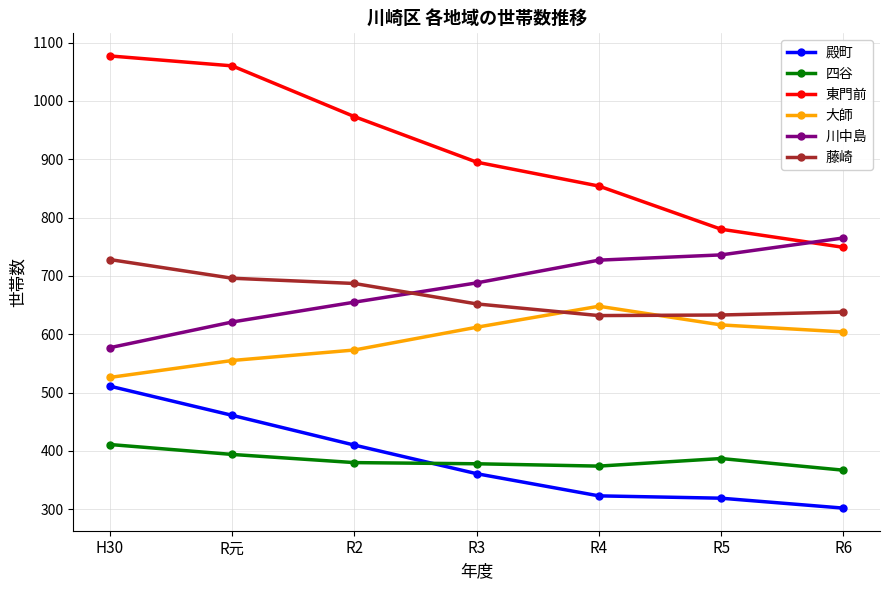

Which label corresponds to the largest value in the chart?

H30